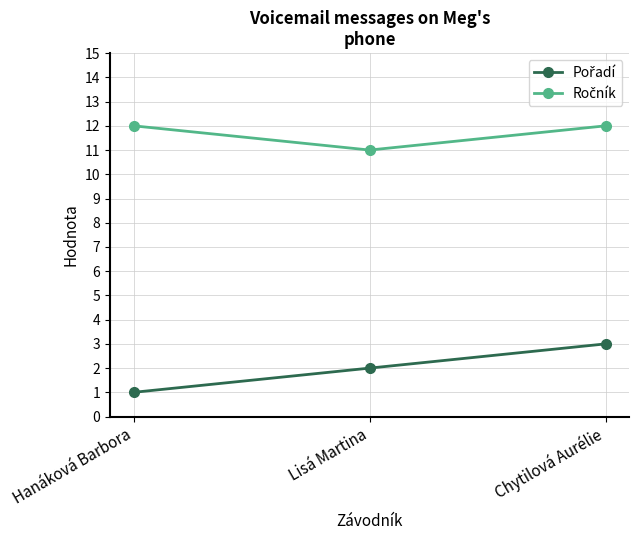

How many categories are shown in the chart?

3